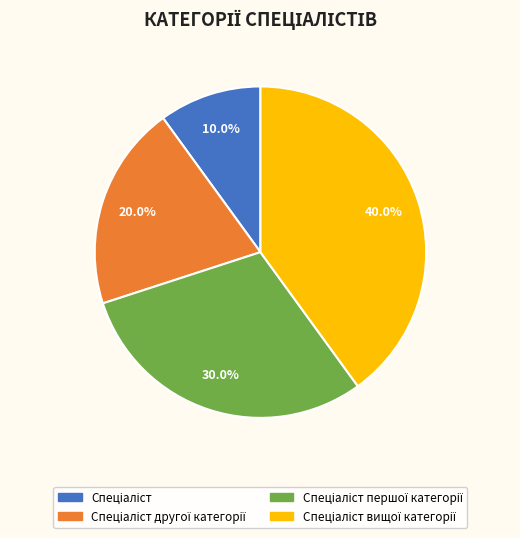

Is there a majority slice in this chart?

No